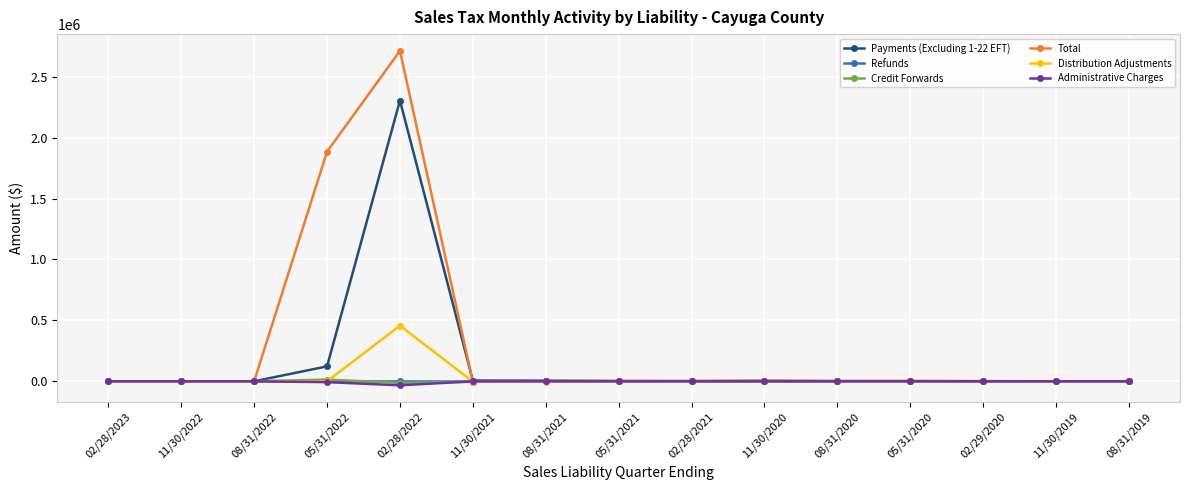

How many data points in Refunds are above -8?

7